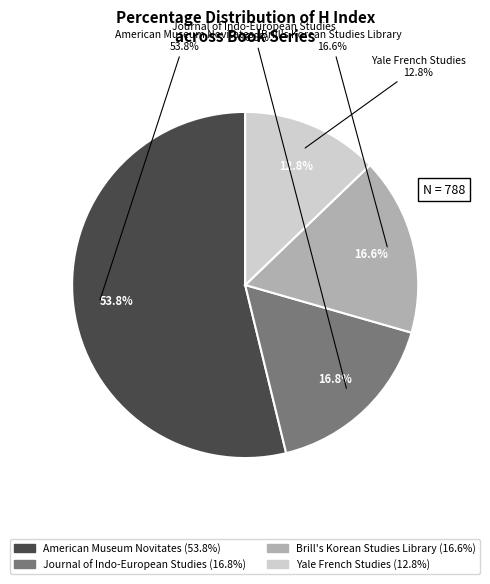

The American Museum Novitates slice represents 43% of the pie. True or false?

False